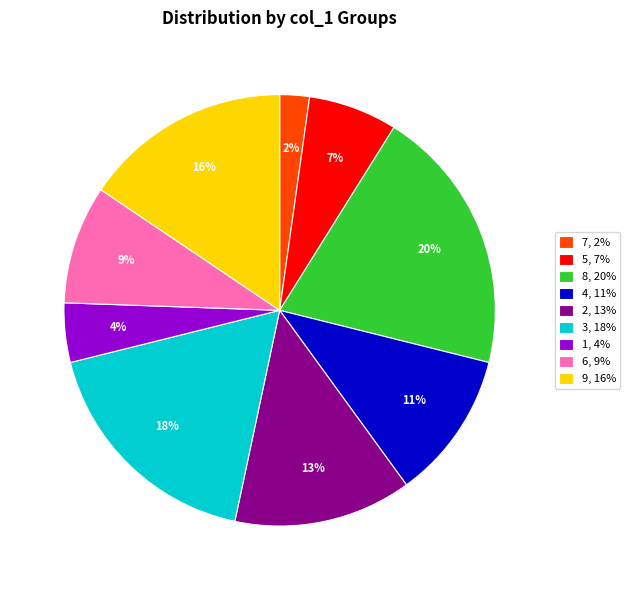

Count the number of slices in the pie.

9